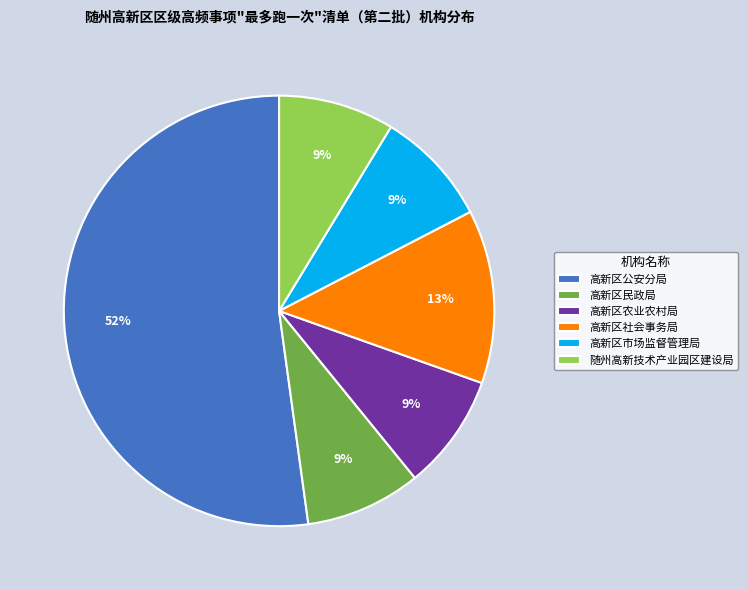

What percentage is the 高新区市场监督管理局 slice, to the nearest percent?

9%